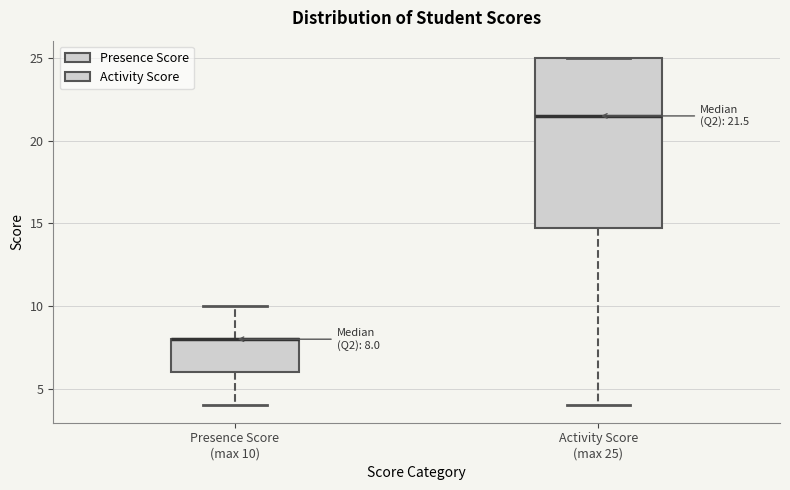

Which box is the tallest, from its lower edge to its upper edge?

Activity Score (max 25)